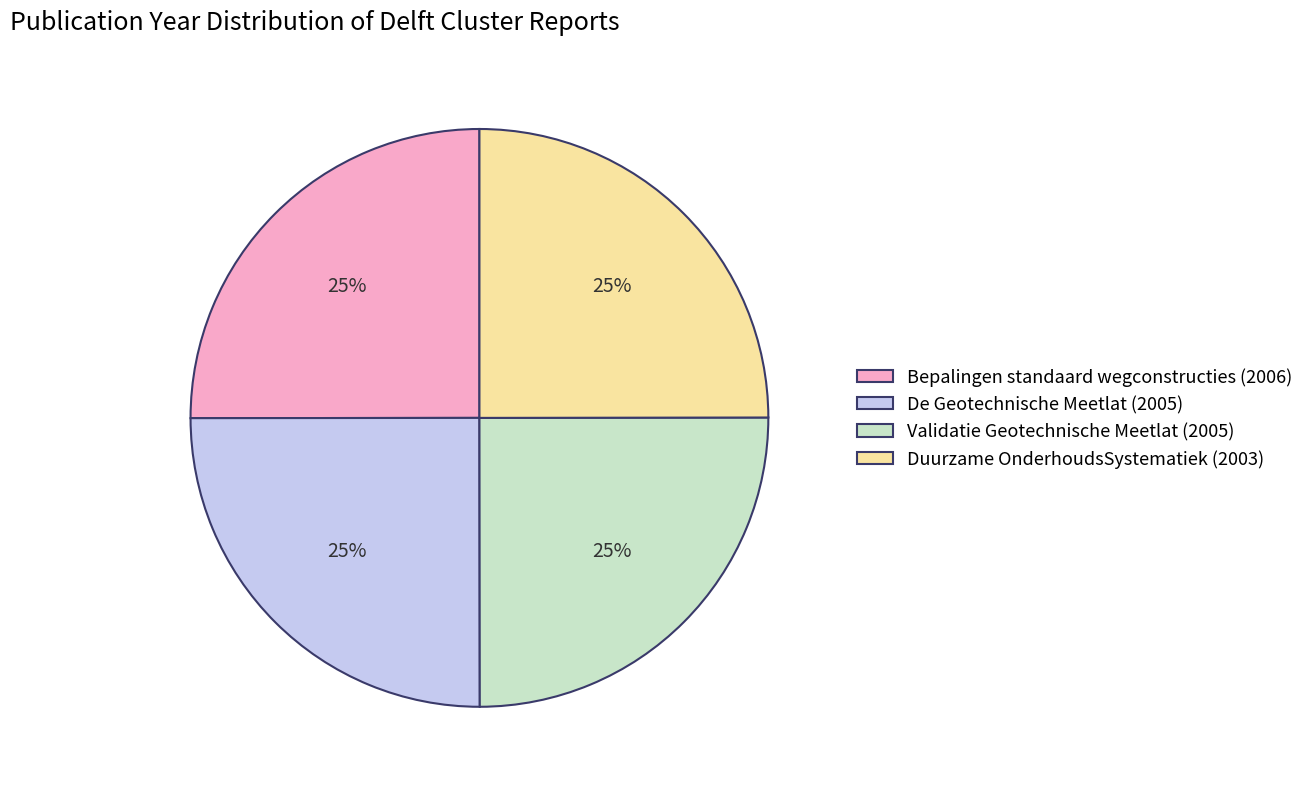

True or false: Validatie Geotechnische Meetlat (2005) accounts for 25% of the total.

True